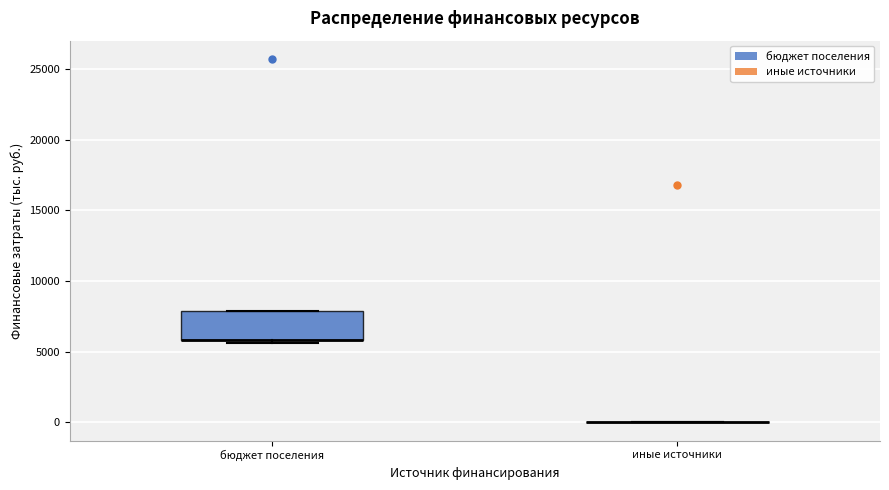

Reading left to right, read every box against the y-axis: the position of its median line, the range the box covers, and the ends of its whiskers. The values are not printed on the chart, so give them approximately, as read against the axis.

бюджет поселения: median 6000 (drawn on the box's lower edge), box 6000 to 8000, whiskers 5500 to 8000
иные источники: box collapsed to a line at 0, whiskers 0 to 0